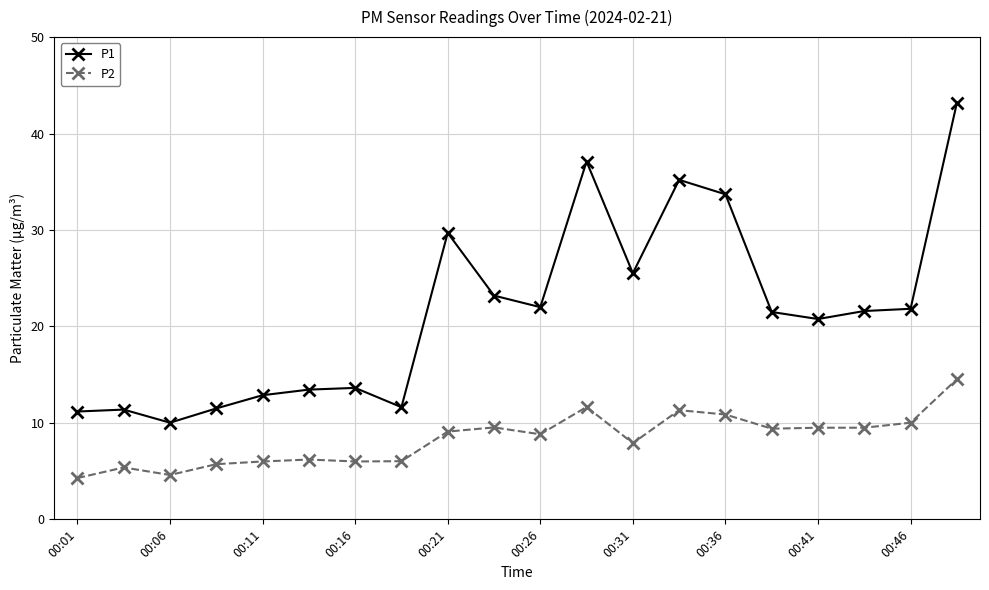

What is the greatest value displayed?

43.2